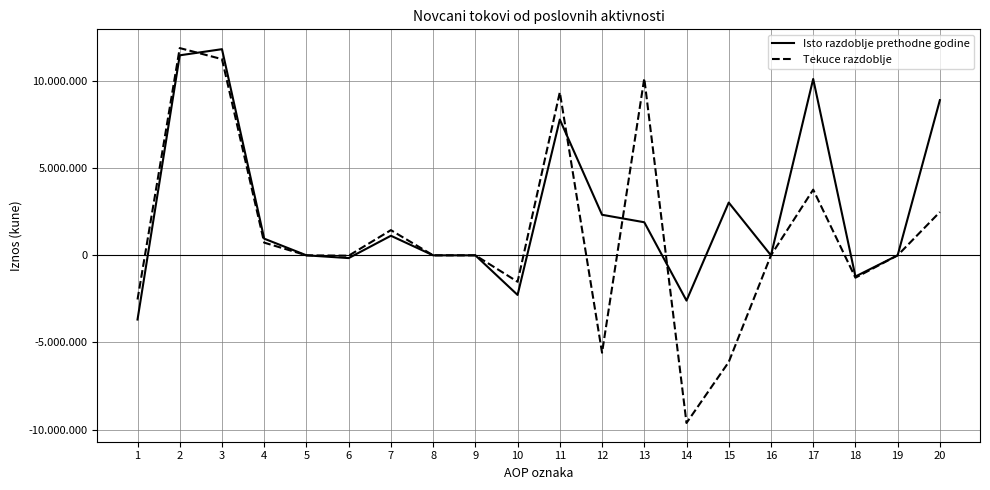

Does the chart display data point markers on the line(s)?

No